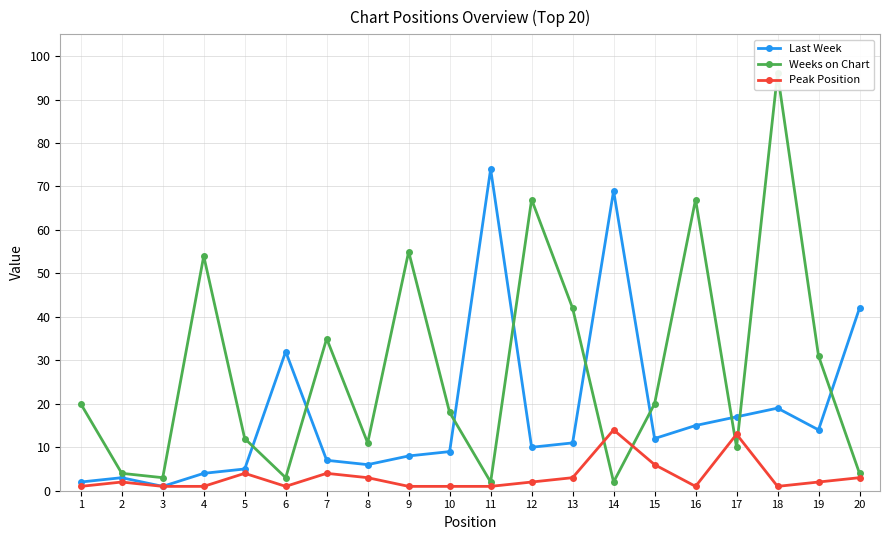

At which category is the sum across all series the highest?

18